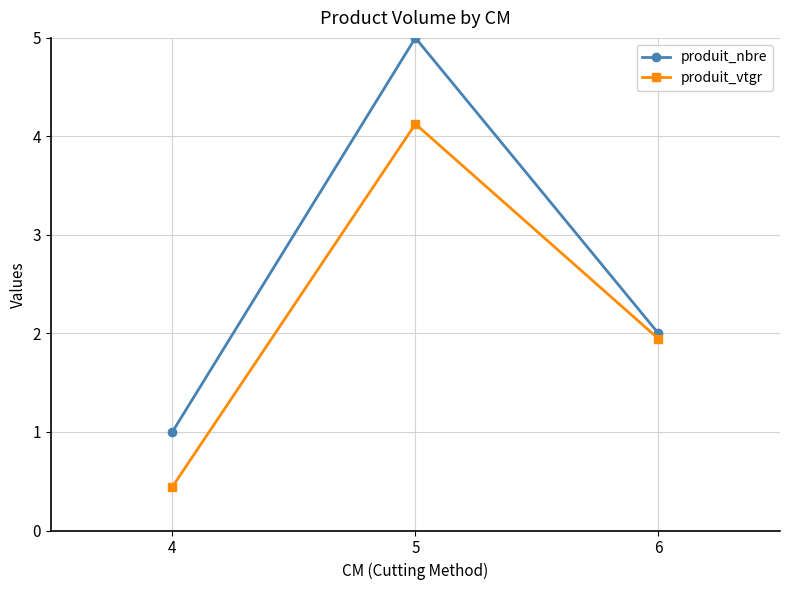

List the series in order of their overall mean, highest first.

produit_nbre, produit_vtgr